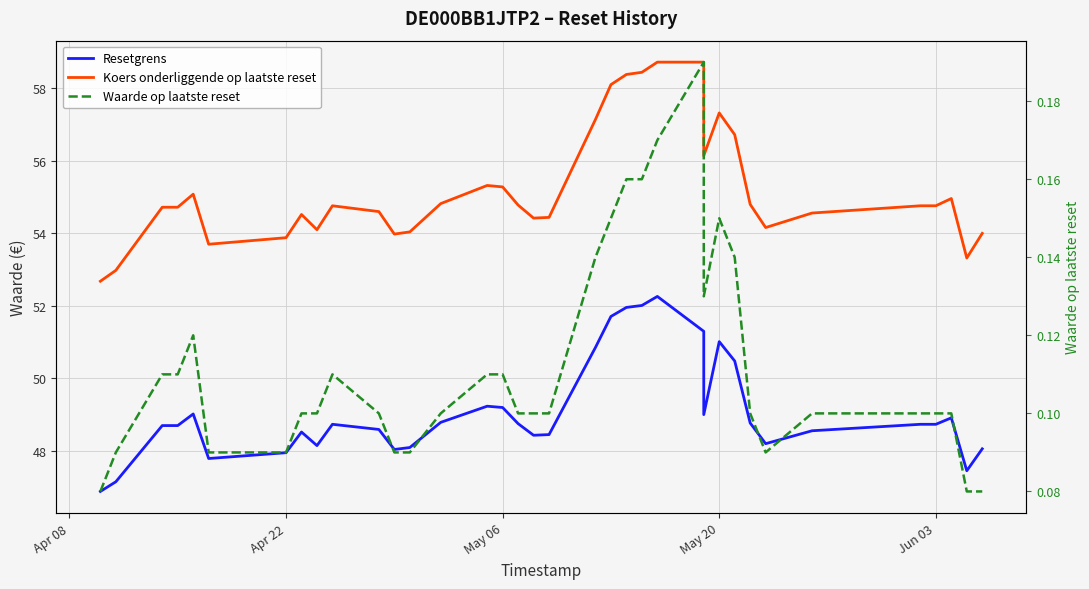

True or false: Resetgrens and Waarde op laatste reset intersect in this chart.

False